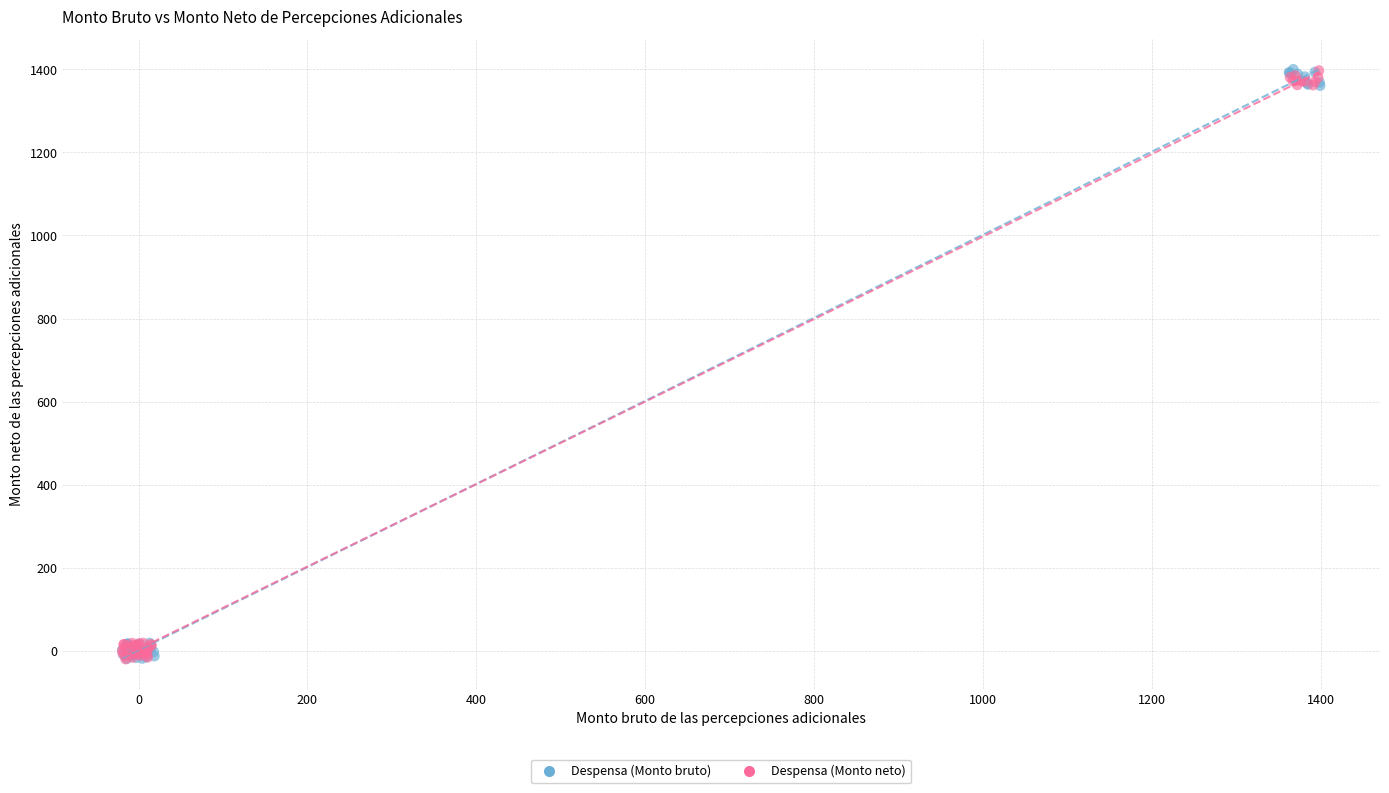

What are all the series names shown in the legend?

Despensa (Monto bruto), Despensa (Monto neto)